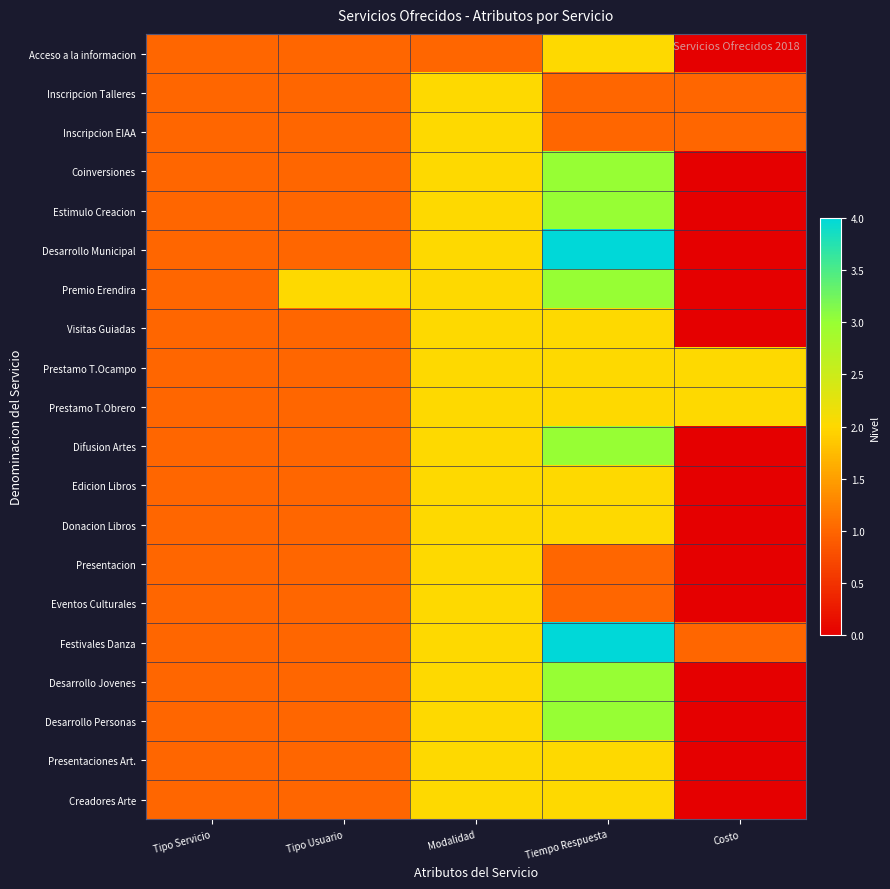

At how many categories does at least one series exceed 1?

4